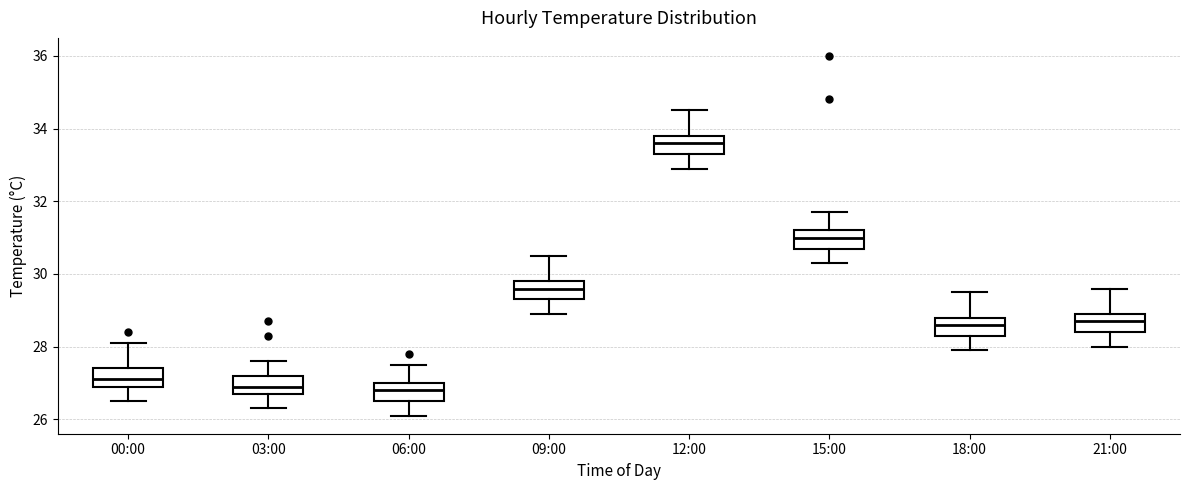

Which box's median line is the highest?

12:00